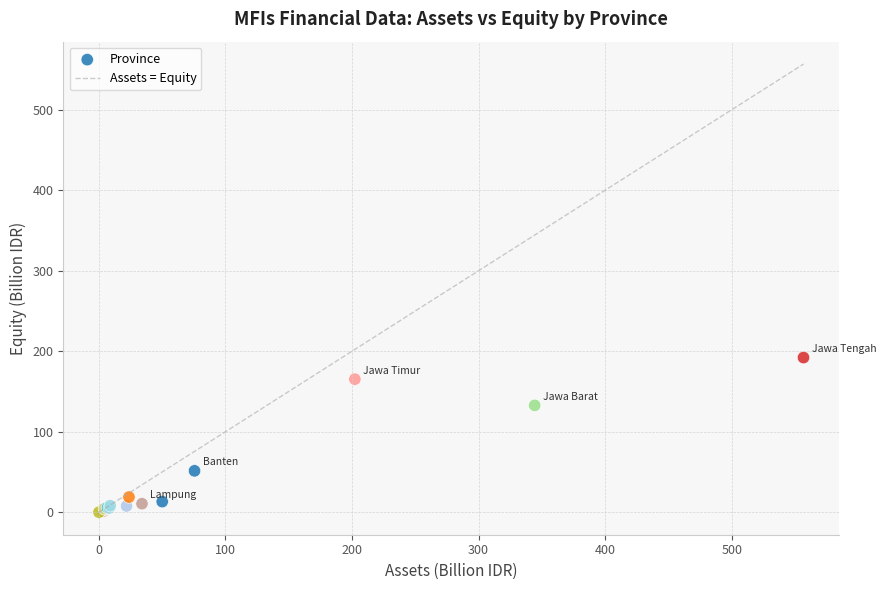

What Y value in the scatter plot is closest to 96?

132.8